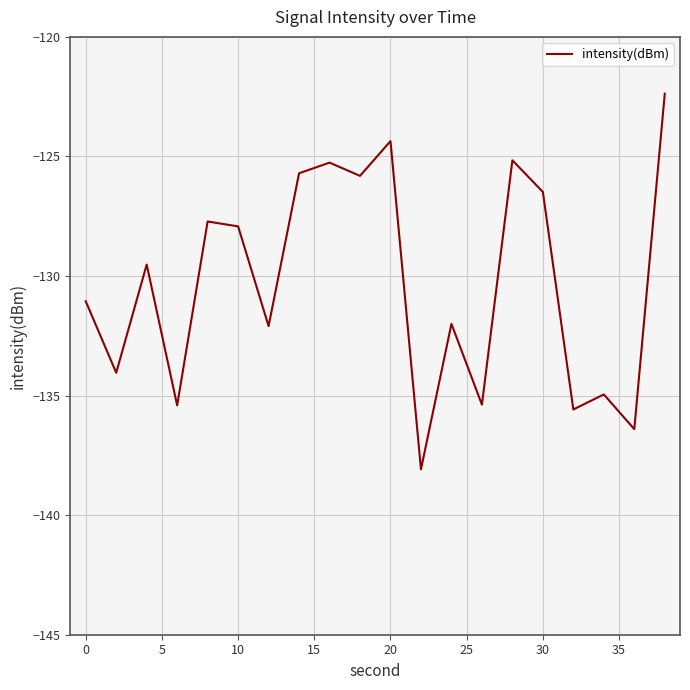

Is this an area chart (filled region under the line)?

No